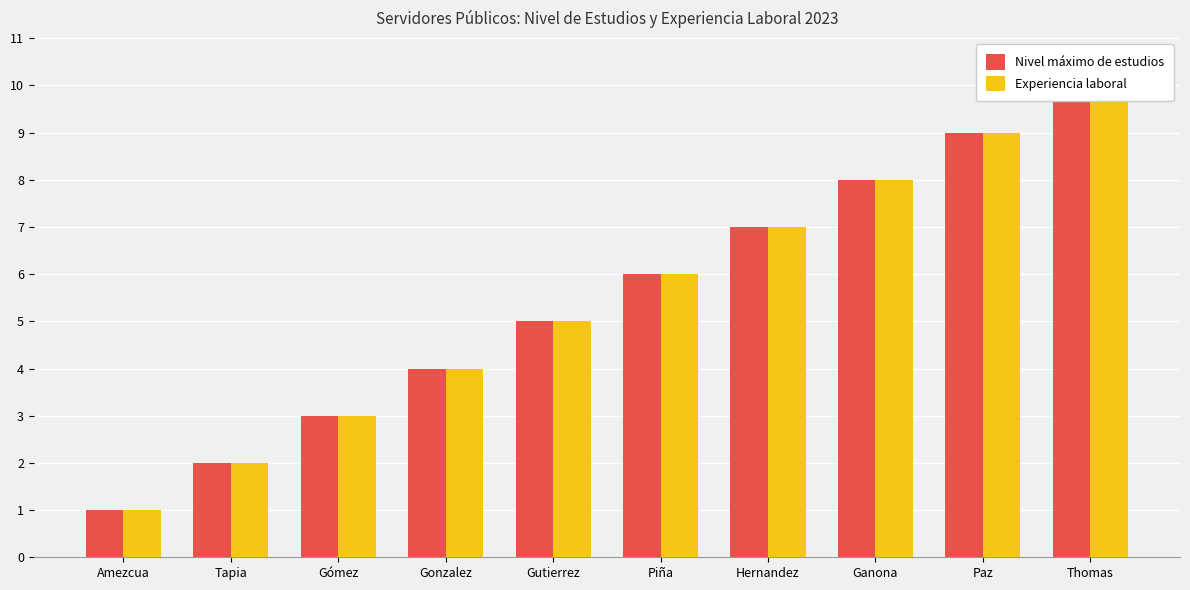

What is the sum of all Nivel máximo de estudios values?

55